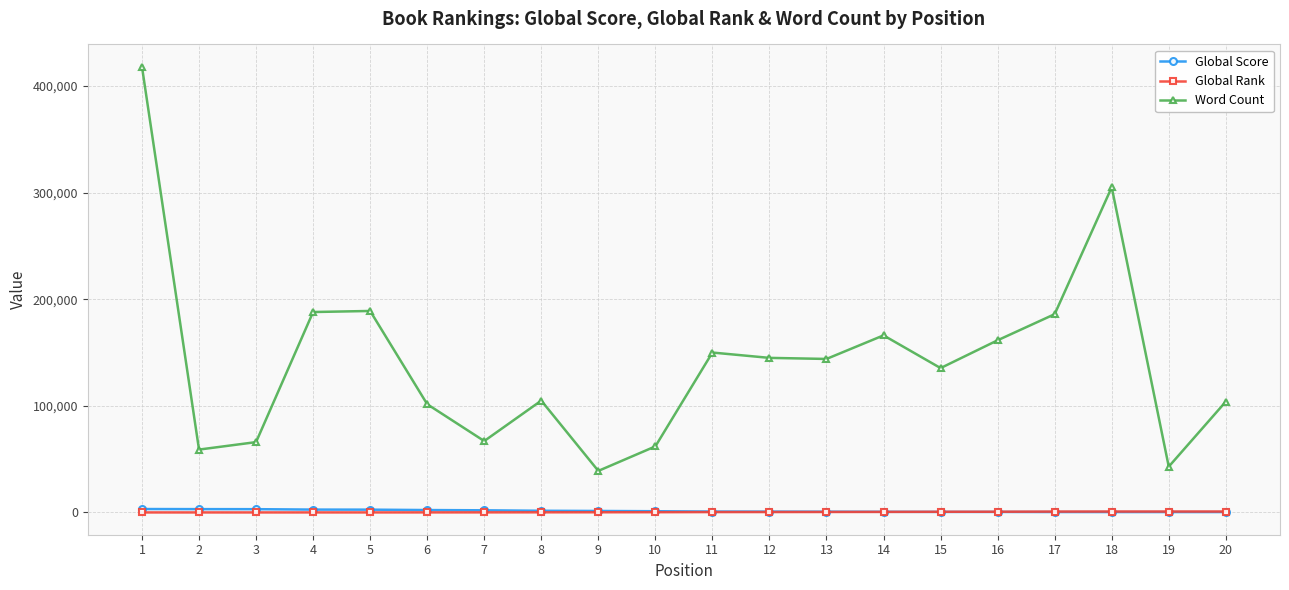

What is the greatest value displayed?

418053